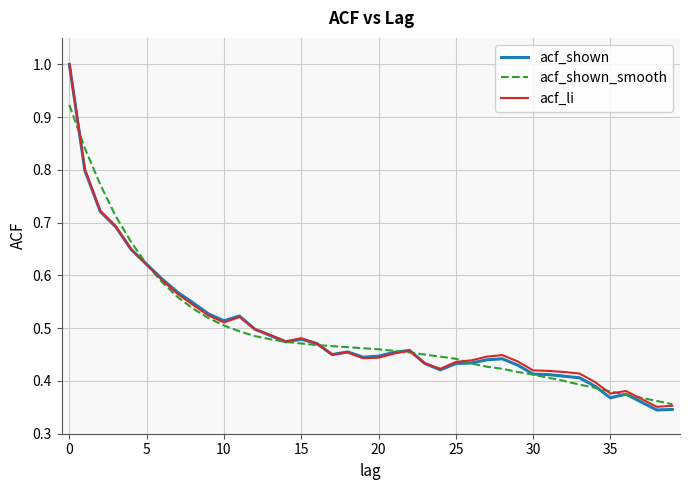

Which series has the widest spread of values?

acf_shown